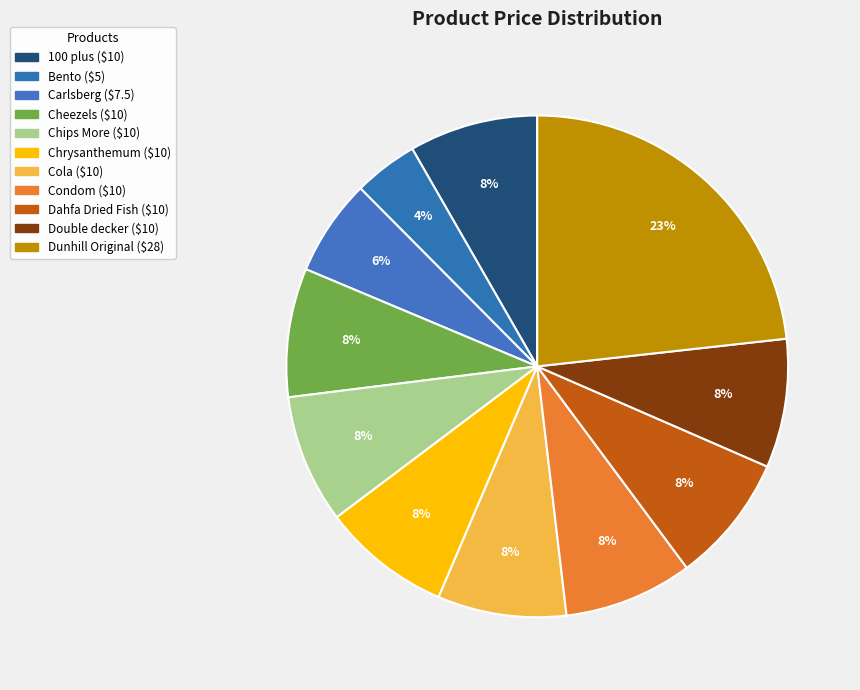

To the nearest percent, what is the average slice percentage?

9%